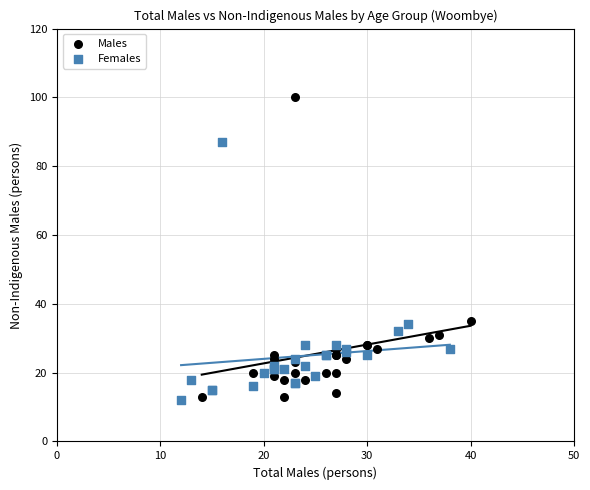

What are all the series names shown in the legend?

Males, Females